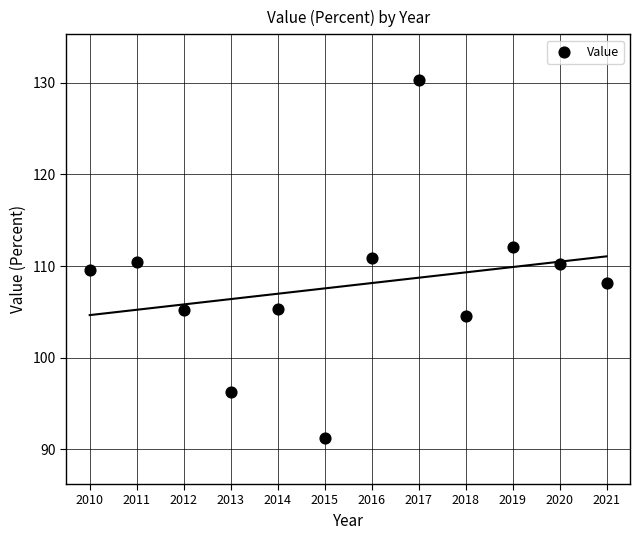

What is the average Y value?

107.9